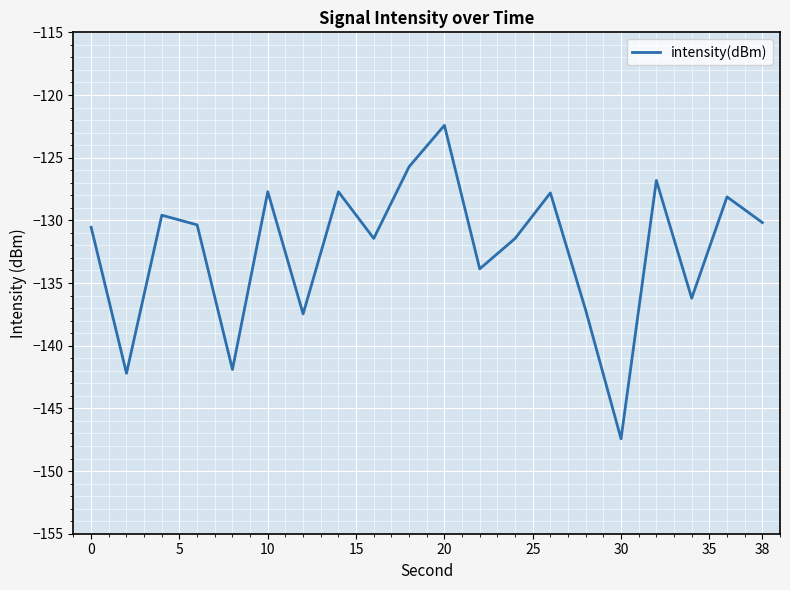

What is the minimum value shown in the chart?

-147.4